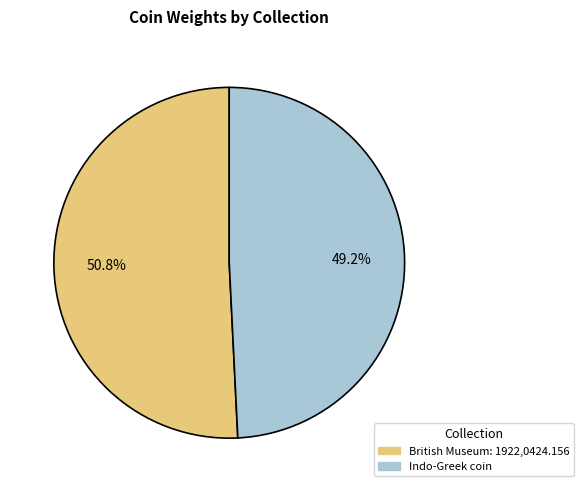

Rank the categories by value from highest to lowest.

British Museum: 1922,0424.156, Indo-Greek coin